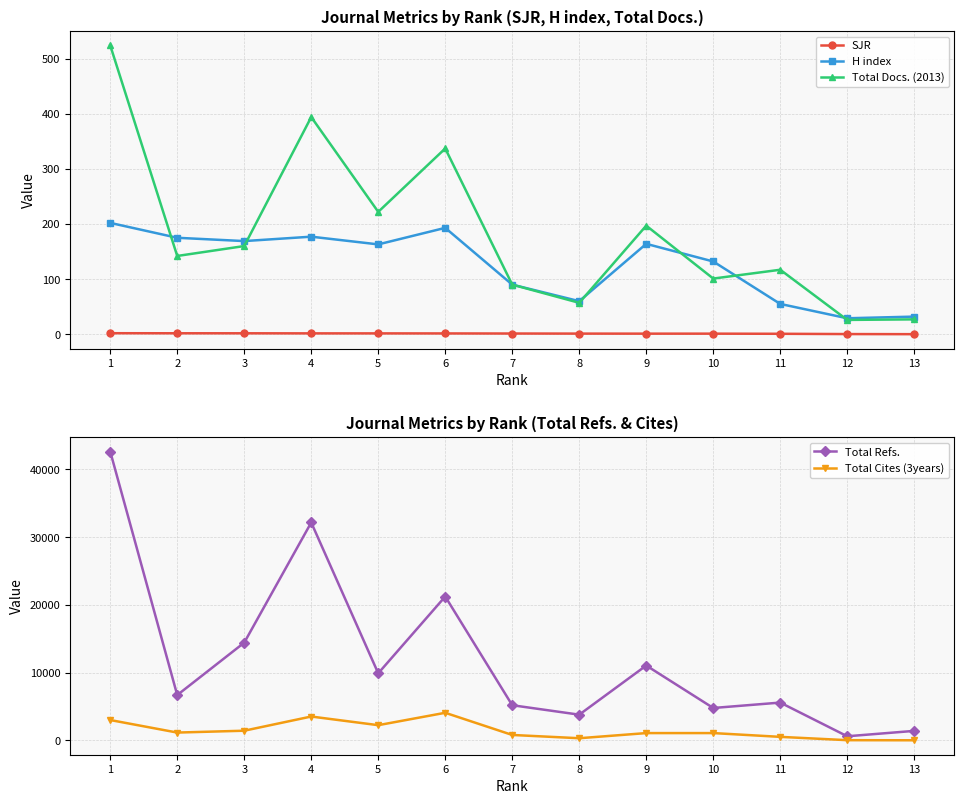

What is the difference between the second highest and minimum values in the SJR series?

1.6